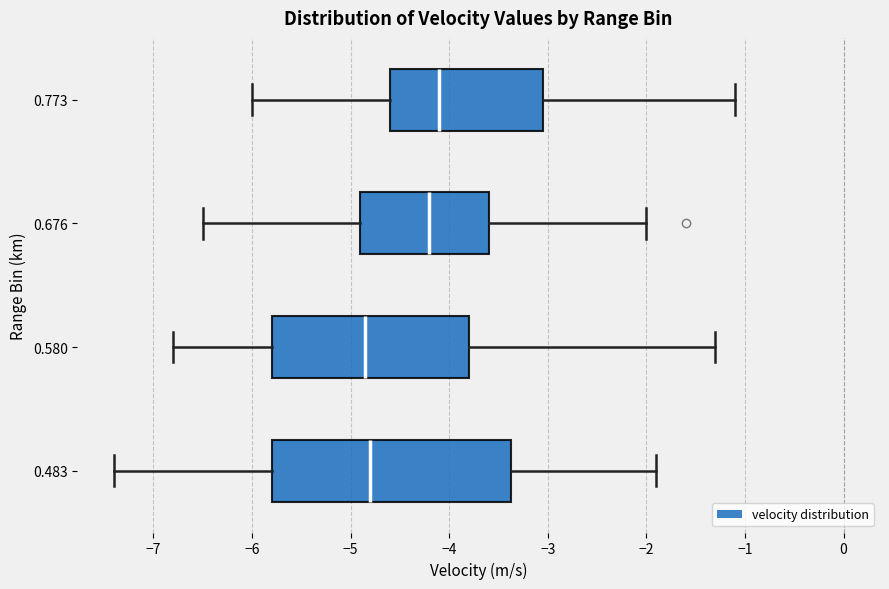

Which box is the widest, from its left edge to its right edge?

0.483